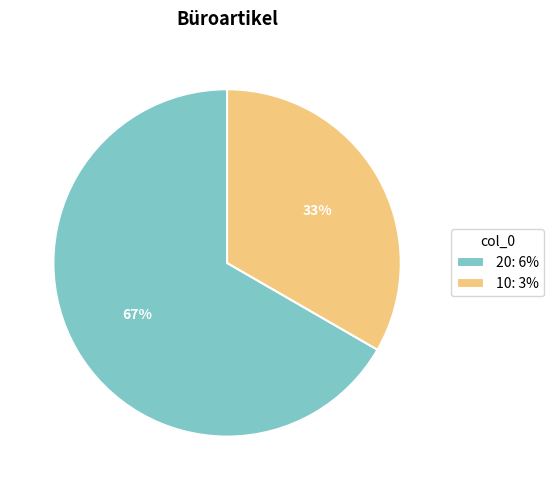

To the nearest percent, what portion does 20 represent?

67%